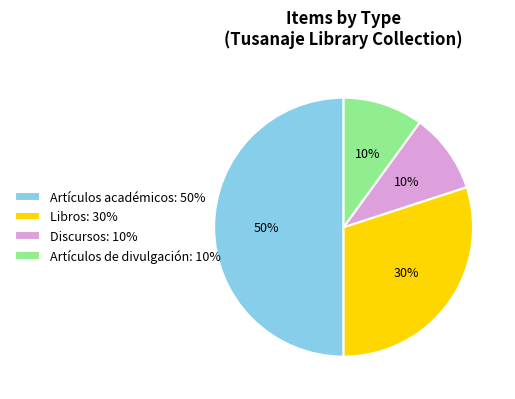

To the nearest percent, what portion does Artículos académicos: 50% represent?

50%